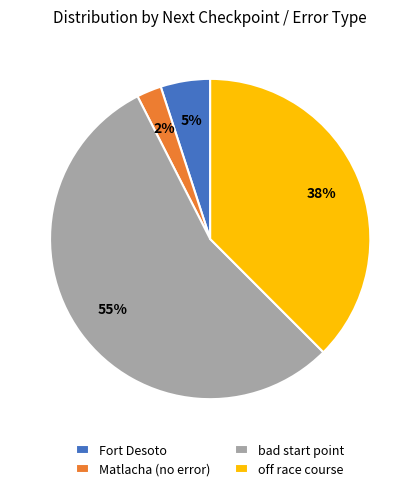

Between Fort Desoto and off race course, which is larger?

off race course